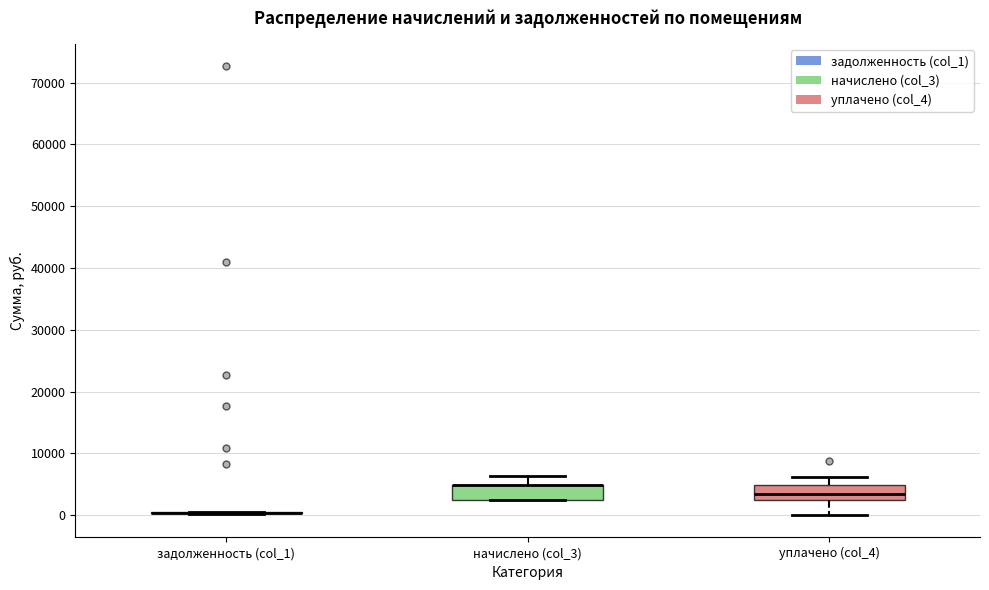

Reading left to right, read every box against the y-axis: the position of its median line, the range the box covers, and the ends of its whiskers. The values are not printed on the chart, so give them approximately, as read against the axis.

задолженность (col_1): box collapsed to a line at 0, whiskers 0 to 1000
начислено (col_3): median 5000 (drawn on the box's upper edge), box 2000 to 5000, whiskers 2000 to 6000
уплачено (col_4): median 3000, box 2000 to 5000, whiskers 0 to 6000